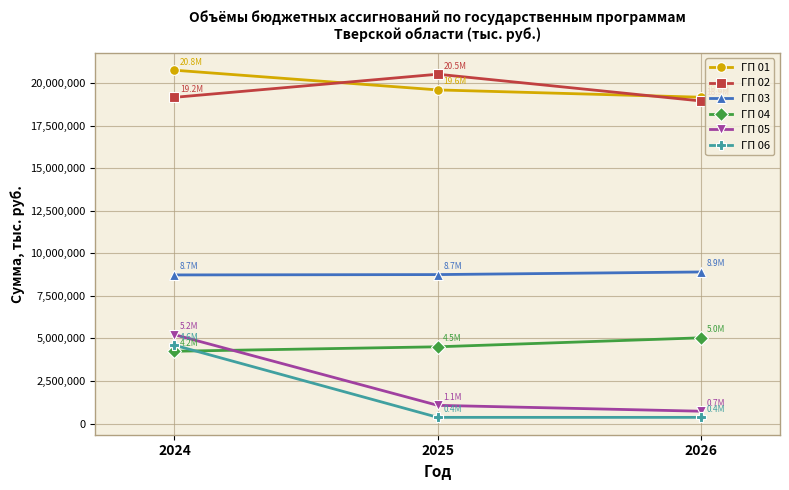

What is the maximum value shown in the chart?

20755858.3